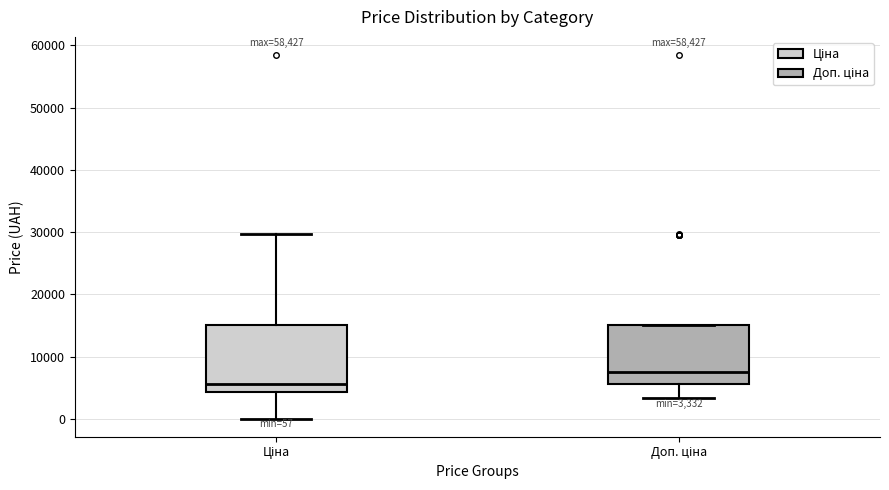

Which box is the tallest, from its lower edge to its upper edge?

Ціна